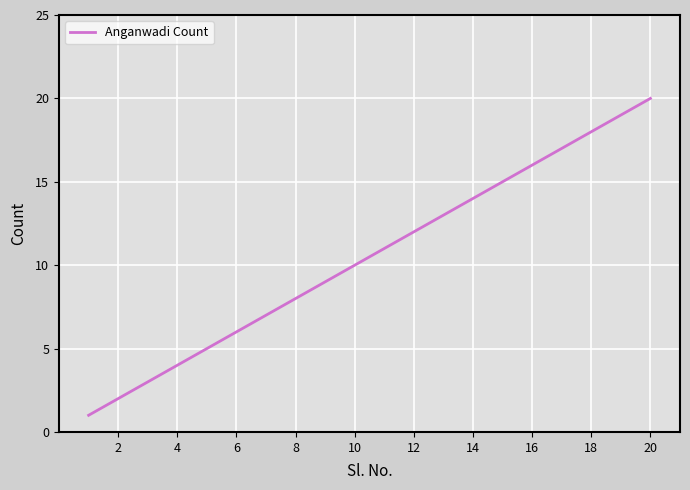

What is the difference between the maximum and minimum values?

19